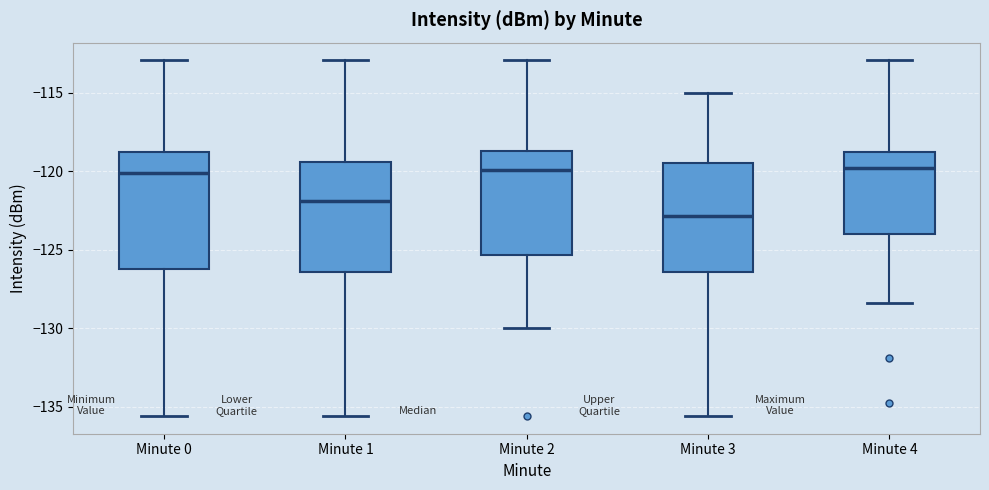

Where is the upper edge of the box for Minute 3 on the y-axis? The values are not printed on the chart, so give them approximately, as read against the axis.

-119.5